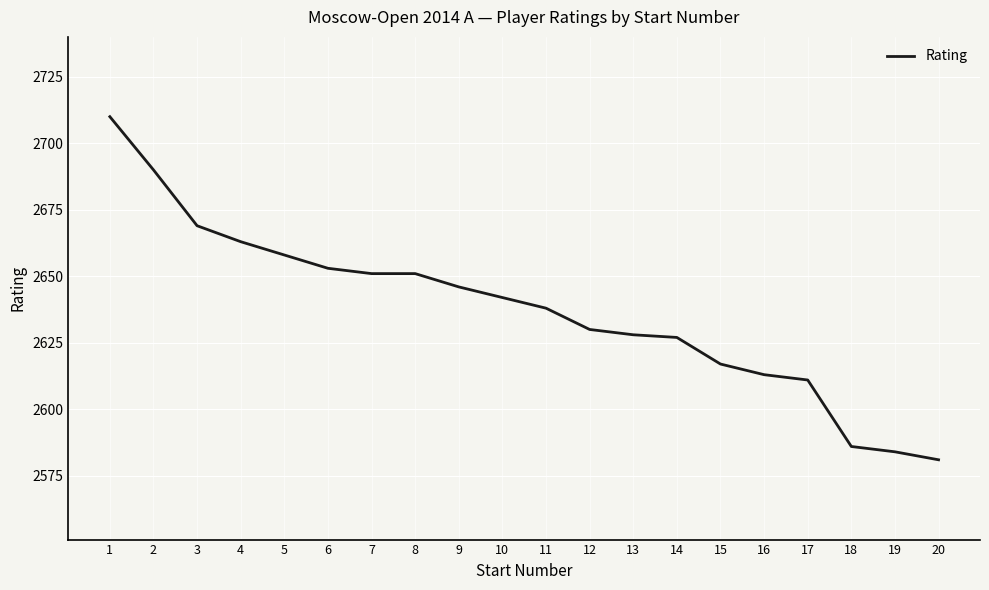

What is the change in value from 2 to 19?

-106